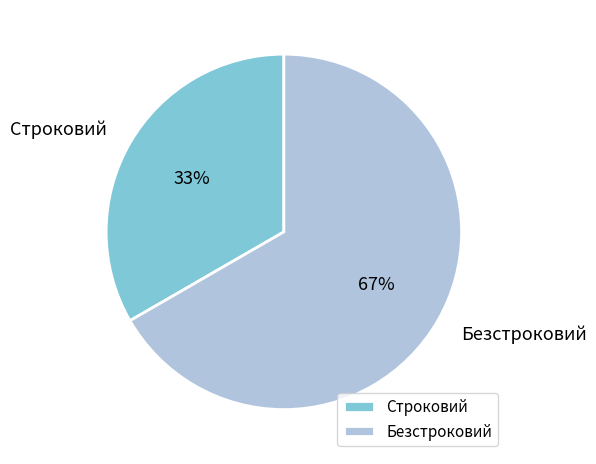

How many slices are in this pie chart?

2